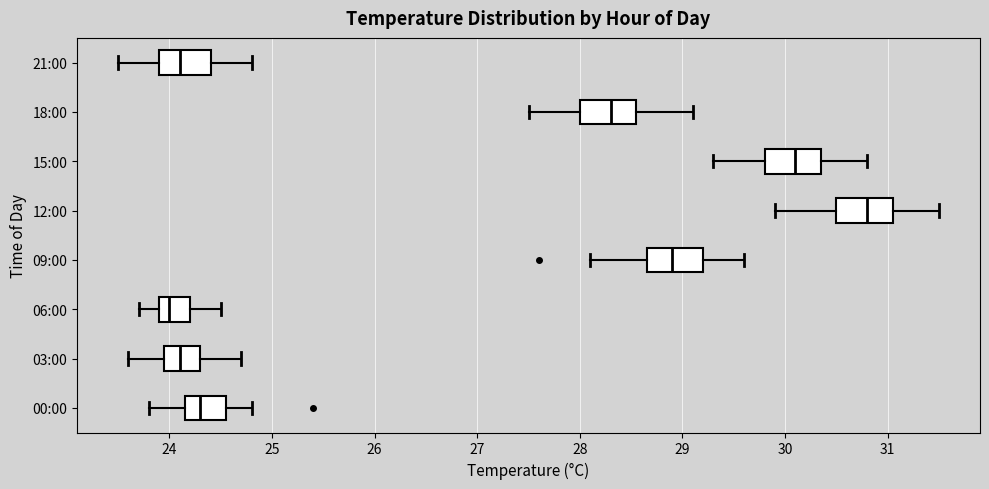

Where does the median line of the box for 21:00 sit on the x-axis? The values are not printed on the chart, so give them approximately, as read against the axis.

24.1